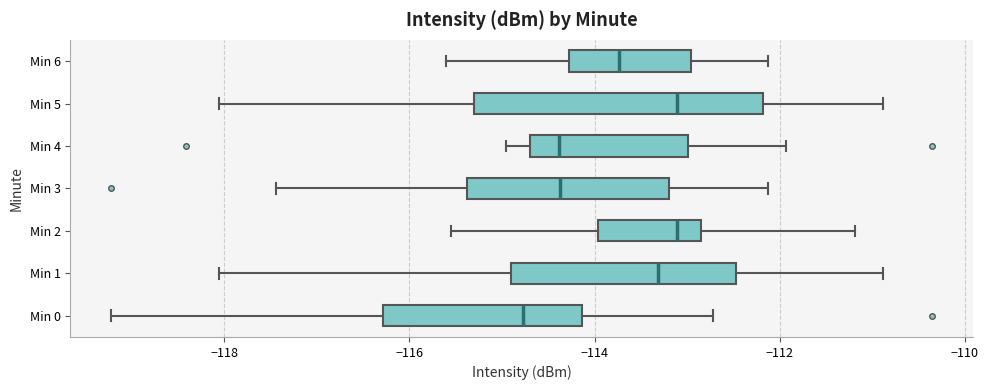

Reading bottom to top, read every box against the x-axis: the position of its median line, the range the box covers, and the ends of its whiskers. The values are not printed on the chart, so give them approximately, as read against the axis.

Min 0: median -114.8, box -116.2 to -114.2, whiskers -119.2 to -112.8
Min 1: median -113.4, box -114.8 to -112.4, whiskers -118.0 to -110.8
Min 2: median -113.2, box -114.0 to -112.8, whiskers -115.6 to -111.2
Min 3: median -114.4, box -115.4 to -113.2, whiskers -117.4 to -112.2
Min 4: median -114.4, box -114.6 to -113.0, whiskers -115.0 to -112.0
Min 5: median -113.2, box -115.2 to -112.2, whiskers -118.0 to -110.8
Min 6: median -113.8, box -114.2 to -113.0, whiskers -115.6 to -112.2